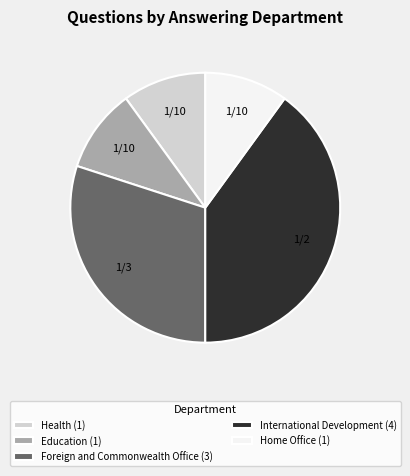

Count the number of slices in the pie.

5